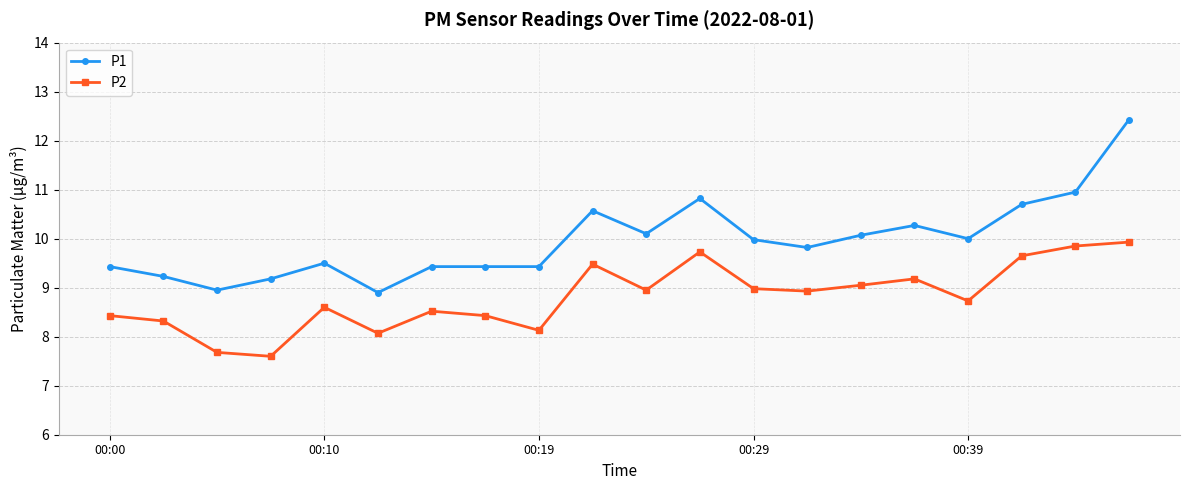

Rank the series by their maximum value, from highest to lowest.

P1, P2